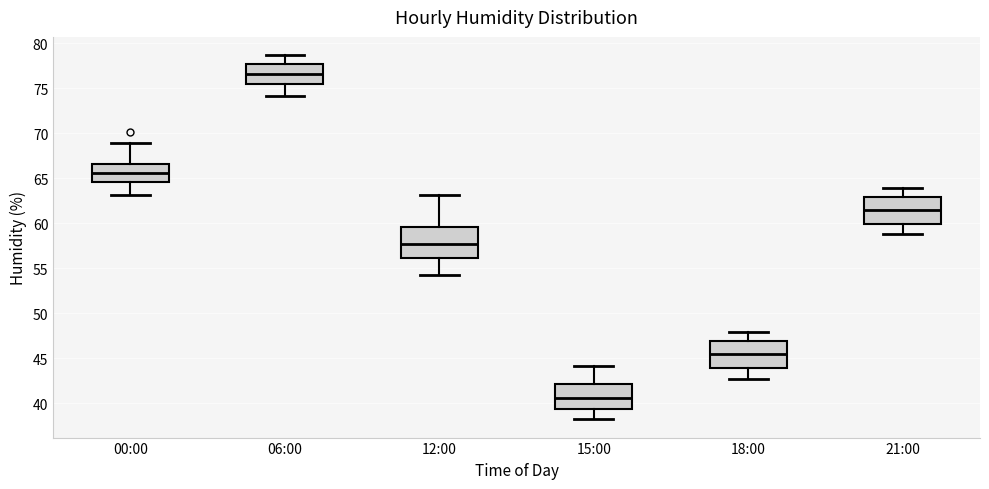

Reading left to right, read every box against the y-axis: the position of its median line, the range the box covers, and the ends of its whiskers. The values are not printed on the chart, so give them approximately, as read against the axis.

00:00: median 65.5, box 64.5 to 66.5, whiskers 63.0 to 69.0
06:00: median 76.5, box 75.5 to 78.0, whiskers 74.0 to 78.5
12:00: median 57.5, box 56.0 to 59.5, whiskers 54.0 to 63.0
15:00: median 40.5, box 39.5 to 42.0, whiskers 38.0 to 44.0
18:00: median 45.5, box 44.0 to 47.0, whiskers 42.5 to 48.0
21:00: median 61.5, box 60.0 to 63.0, whiskers 59.0 to 64.0